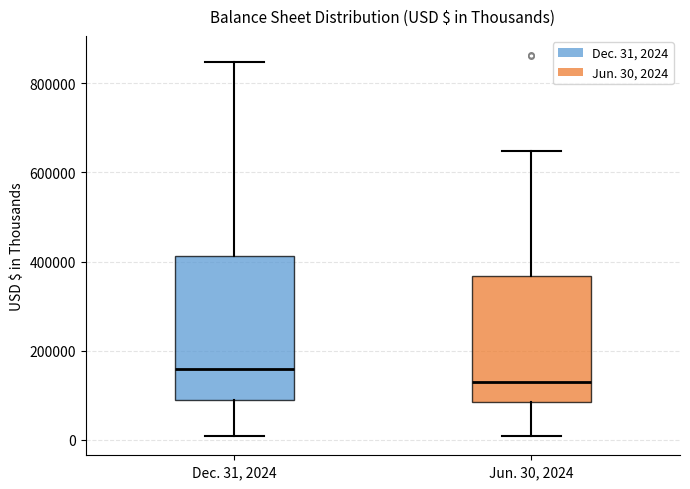

Reading left to right, transcribe this box plot: for each box, give where its median line is, the range the box spans, and where its two whiskers end, as read against the y-axis. The values are not printed on the chart, so give them approximately, as read against the axis.

Dec. 31, 2024: median 160000, box 80000 to 420000, whiskers 0 to 840000
Jun. 30, 2024: median 120000, box 80000 to 360000, whiskers 0 to 640000